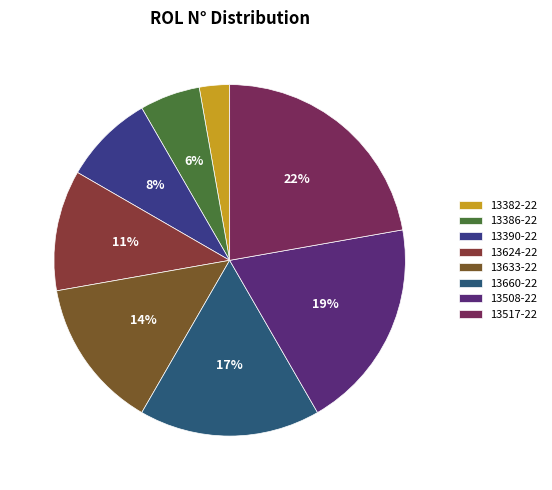

To the nearest percent, what is the average slice percentage?

12%